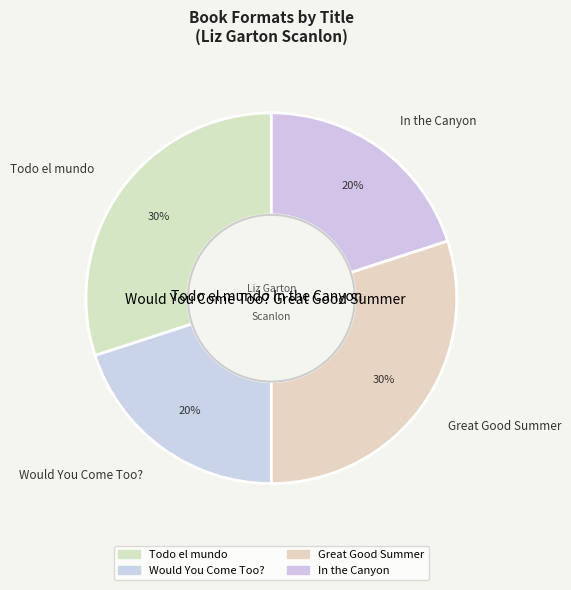

Is it true that Would You Come Too? is 35% of the pie?

False